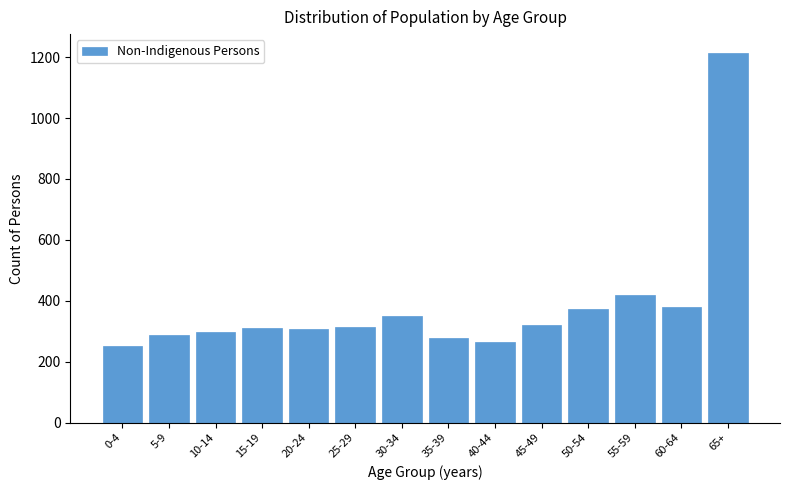

What is the difference between the maximum and minimum values?

963